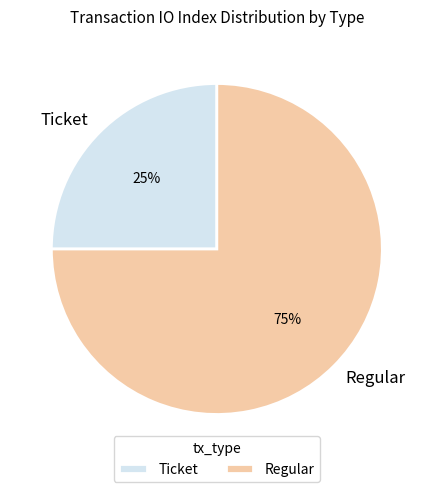

Does Ticket account for over 50% of the chart?

No